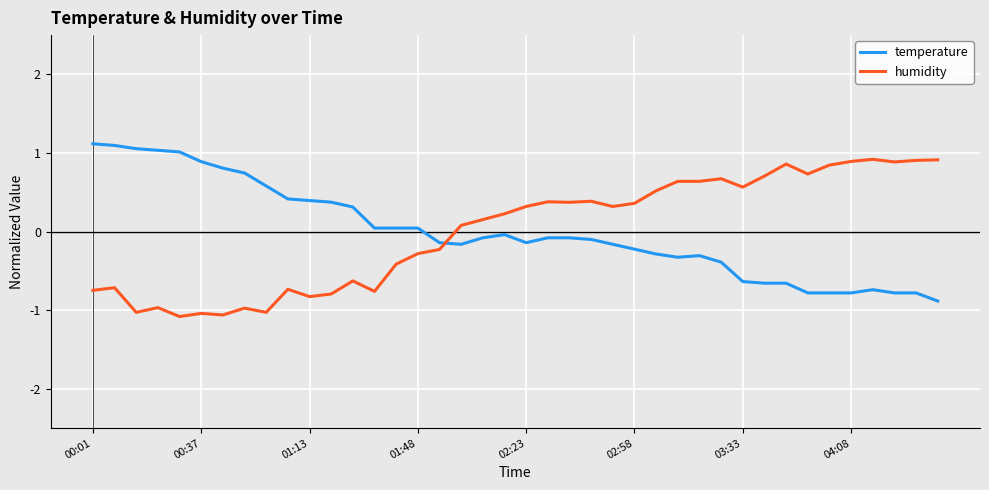

Does the chart have visible grid lines?

Yes